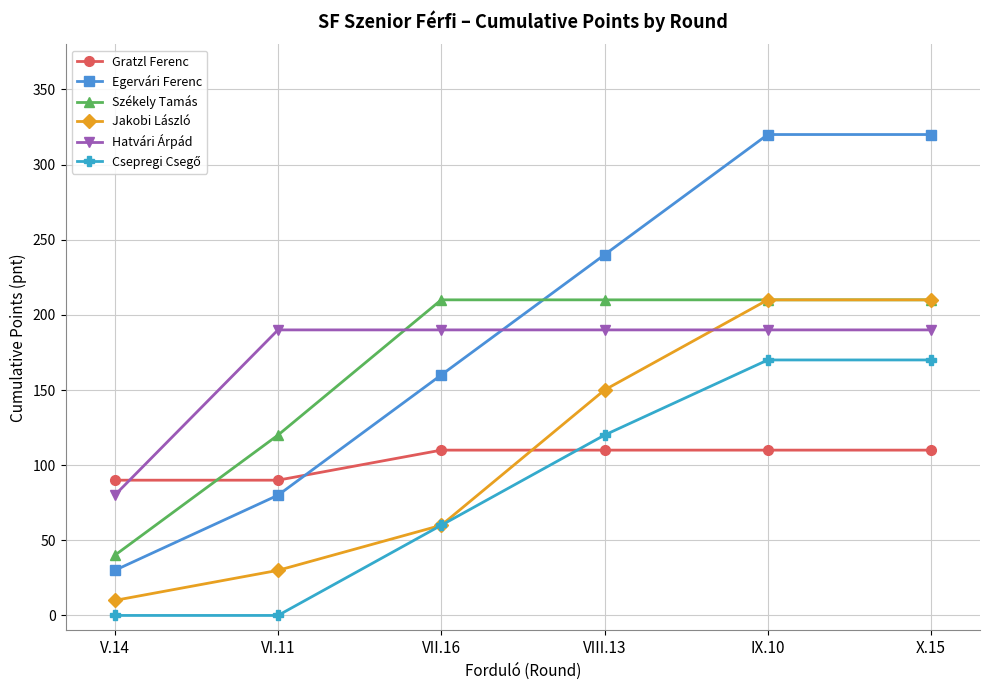

Which series has the largest range (max minus min)?

Egervári Ferenc